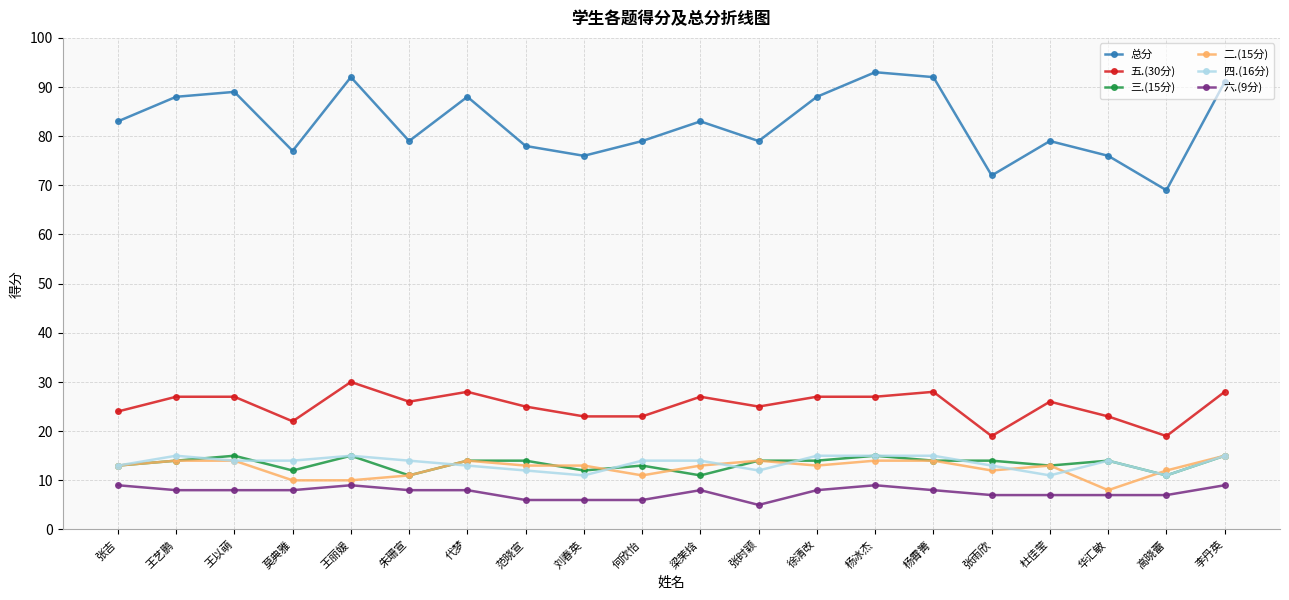

What is the label of the 15th point from the left?

杨霄箐